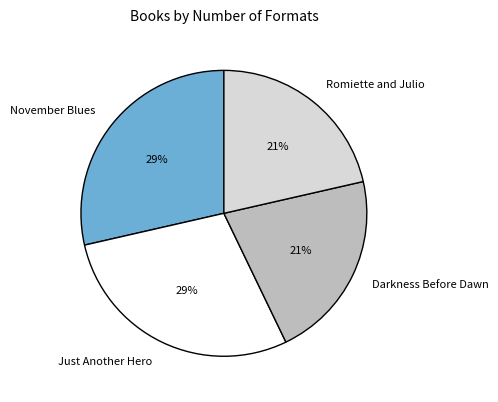

Is the sum of November Blues and Just Another Hero greater than half?

Yes